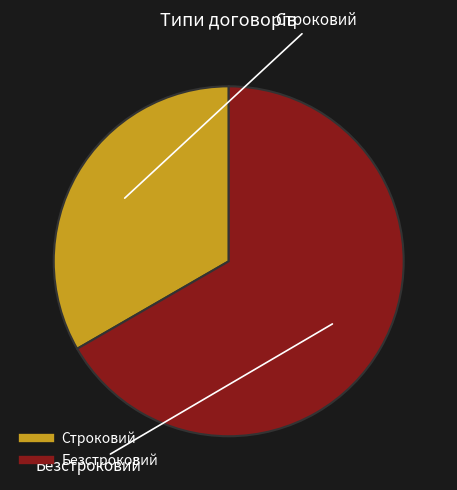

What is the ratio of the value at Строковий to the value at Безстроковий?

0.5